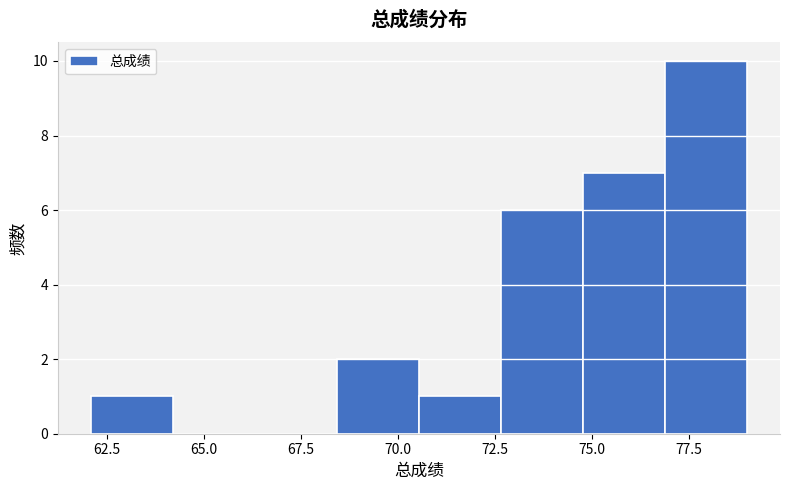

Over which range of the x-axis is the bar tallest?

77.0 to 79.0